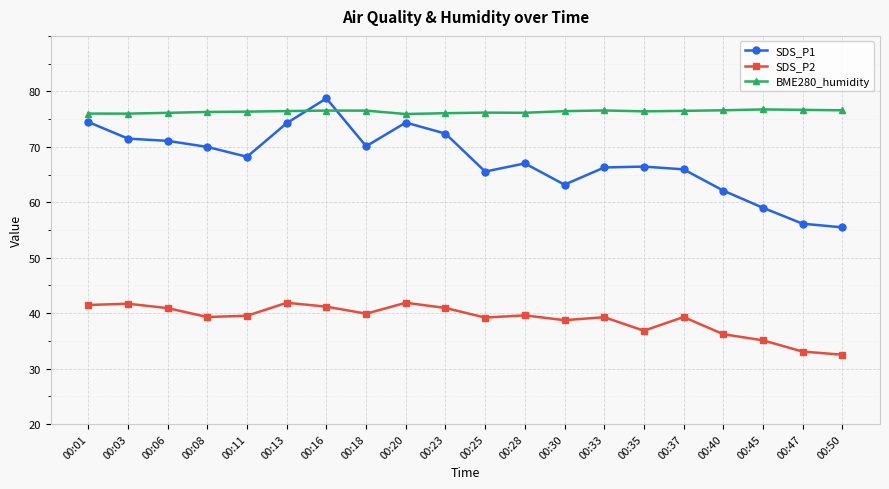

Rank the series by their average value, from lowest to highest.

SDS_P2, SDS_P1, BME280_humidity